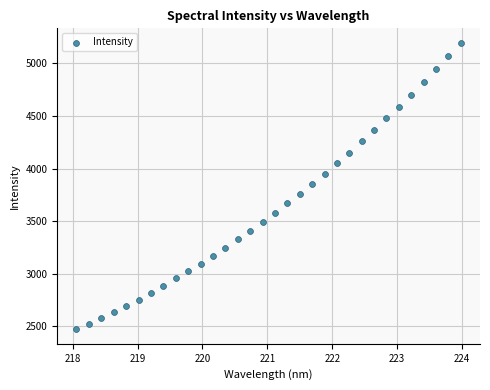

What is the range of Y values (max minus min)?

2723.2